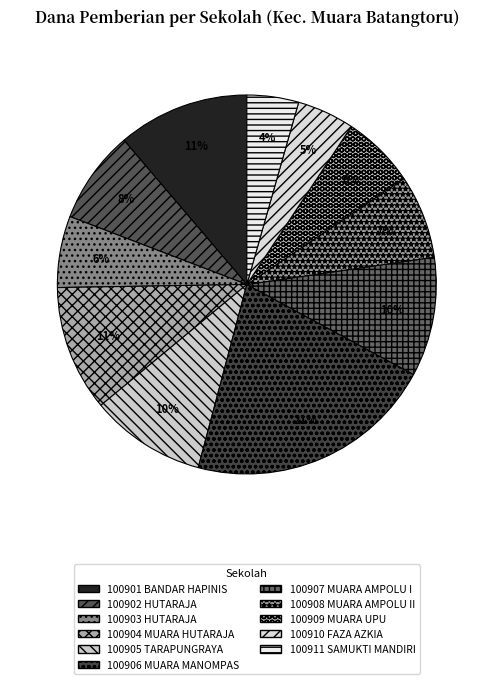

Is there any slice that represents more than half of the pie?

No